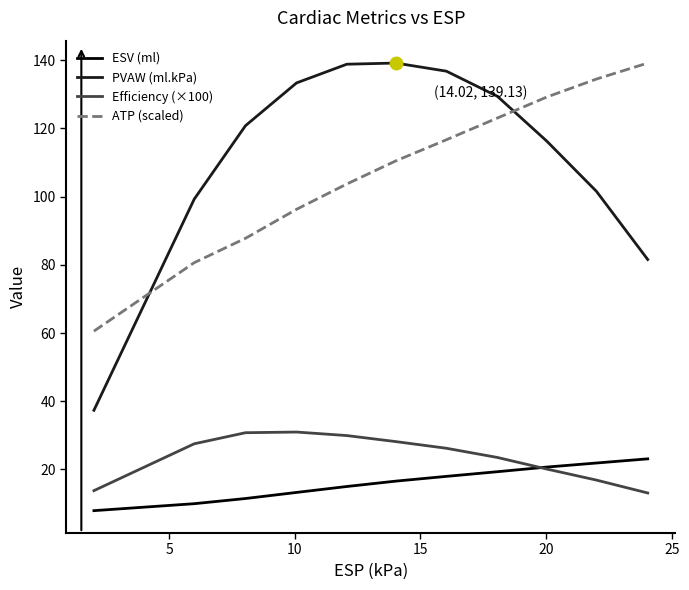

What is the difference between the maximum and second lowest values in the Efficiency (×100) series?

17.2